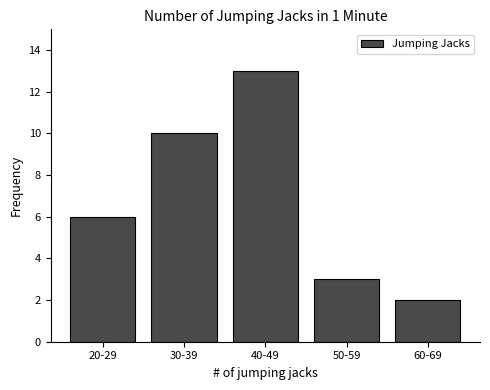

Reading left to right, what are all the values shown in this chart?

6	10	13	3	2